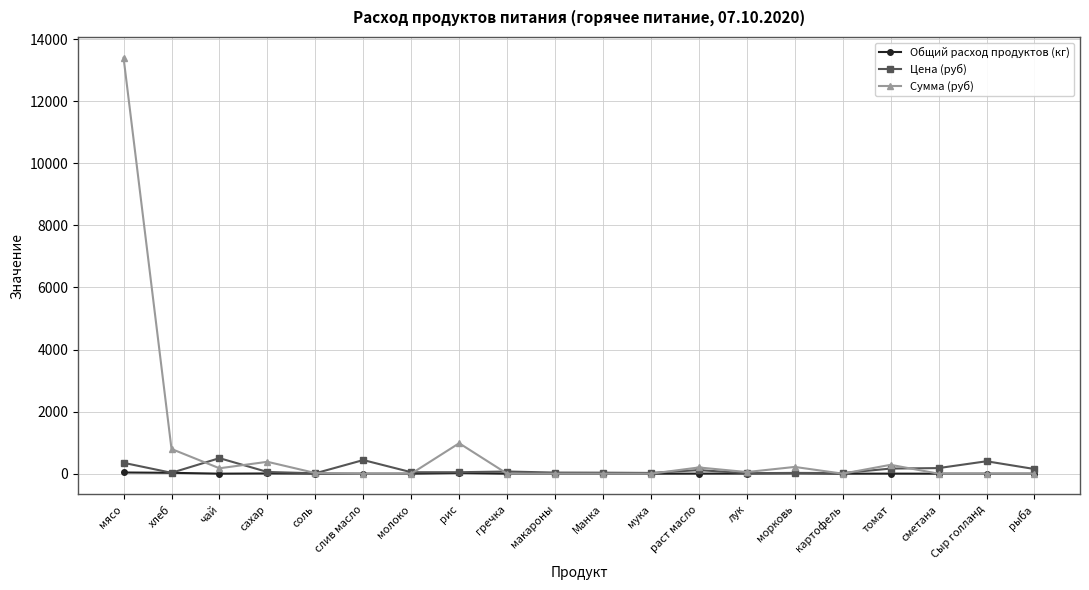

What is the highest value of the Сумма (руб) series?

13398.0